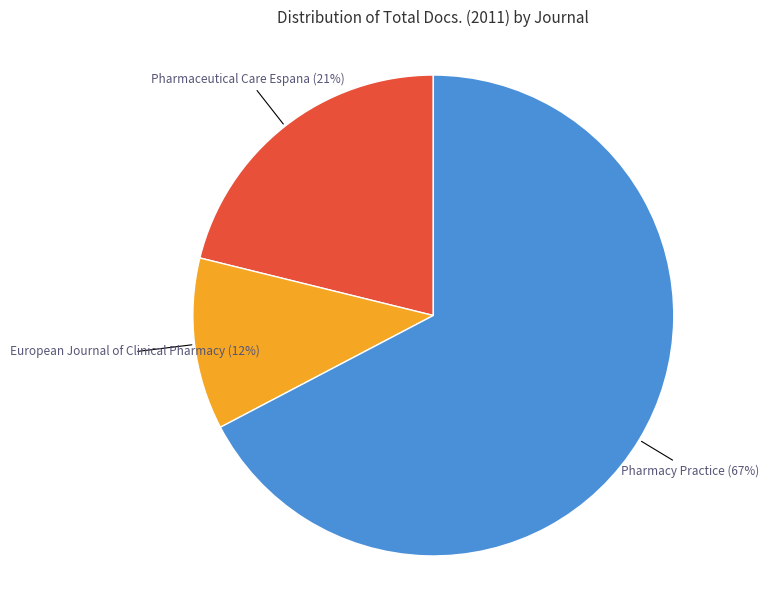

Is there any slice that represents more than half of the pie?

Yes